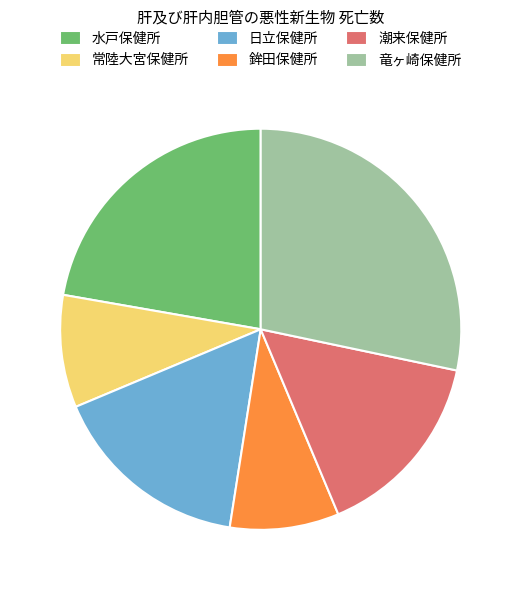

Is the sum of 日立保健所 and 常陸大宮保健所 greater than half?

No